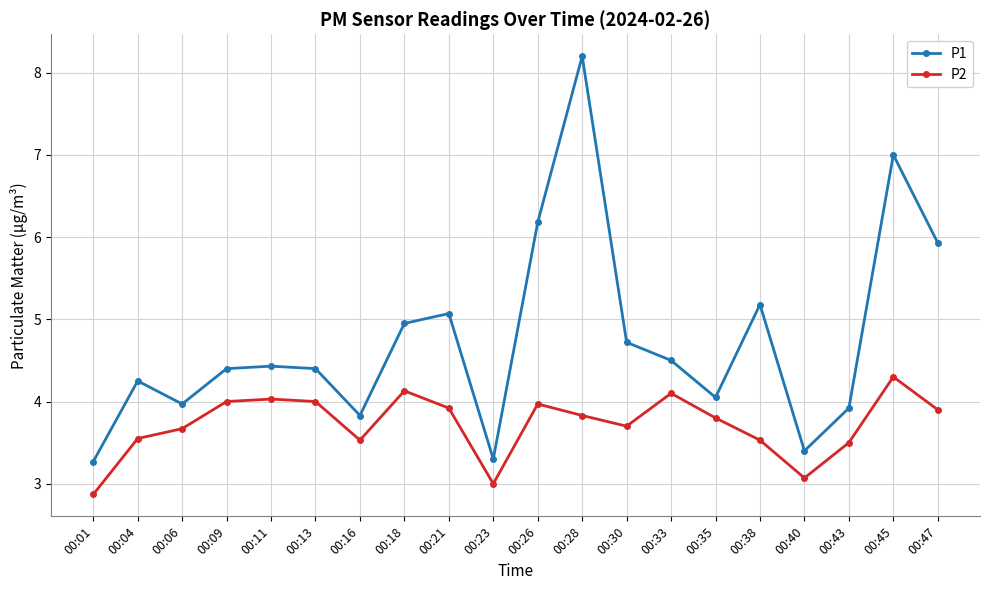

True or false: P1 and P2 intersect in this chart.

False